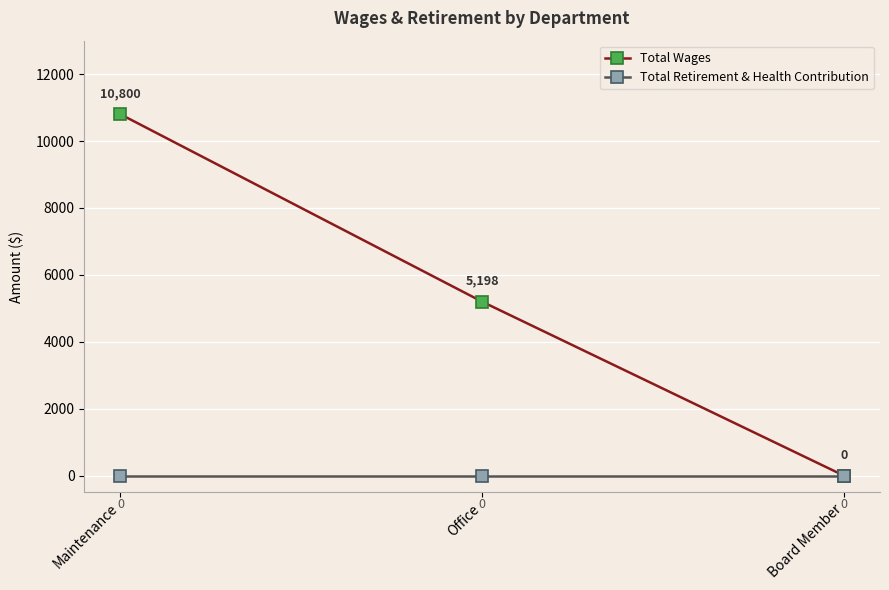

Reading left to right, what are all the values shown in this chart?

Total Wages: Maintenance=10800	Office=5198	Board Member=0
Total Retirement & Health Contribution: Maintenance=0	Office=0	Board Member=0